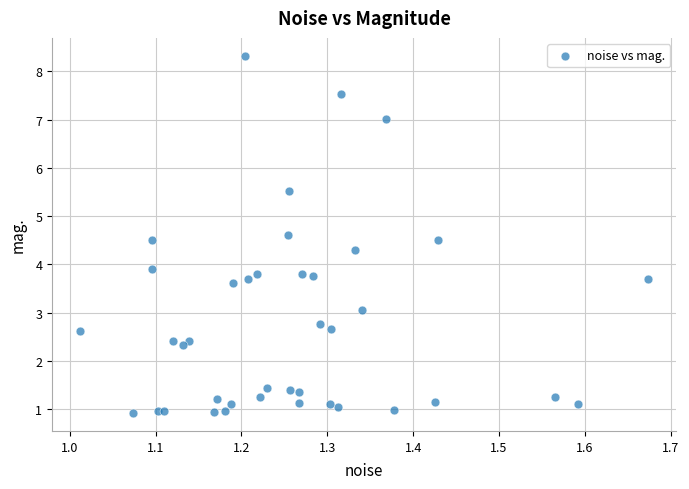

What Y value in the scatter plot is closest to 4?

3.9